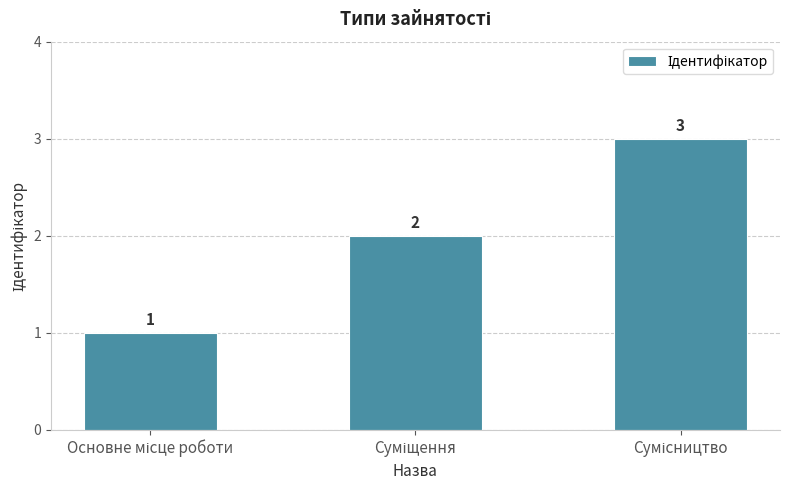

What is the maximum value shown in the chart?

3